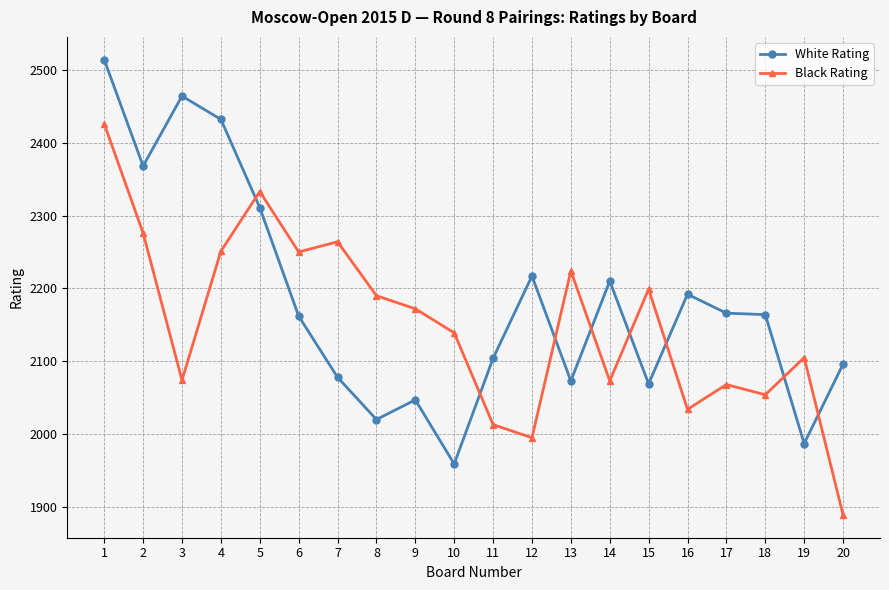

How many interior local peaks does the Black Rating series have?

6